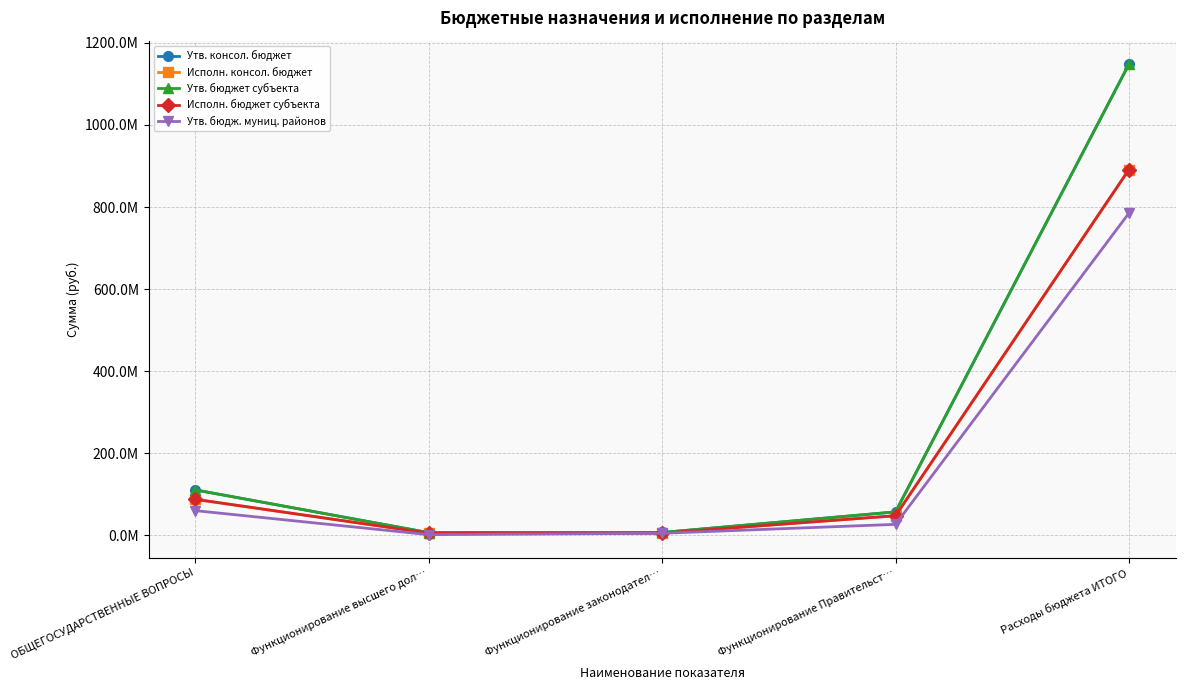

Rank the categories by Утв. бюдж. муниц. районов value from lowest to highest.

Функционирование высшего дол…, Функционирование законодател…, Функционирование Правительст…, ОБЩЕГОСУДАРСТВЕННЫЕ ВОПРОСЫ, Расходы бюджета ИТОГО